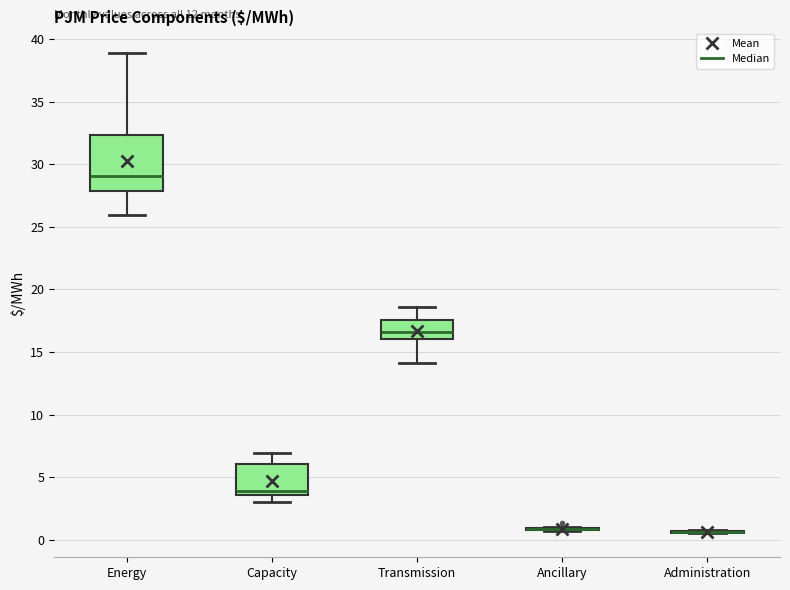

Where does the median line of the box for Energy sit on the y-axis? The values are not printed on the chart, so give them approximately, as read against the axis.

29.0